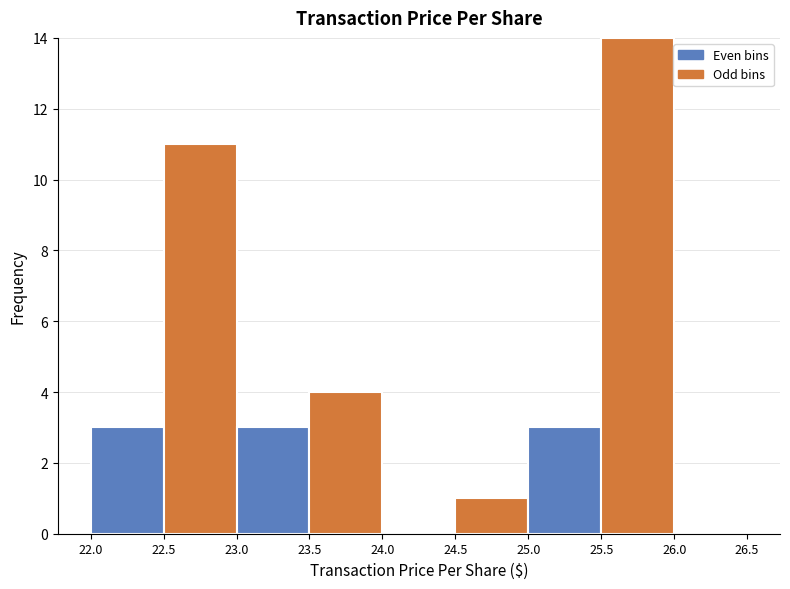

Reading left to right, list every bar in this chart as the range it spans on the x-axis followed by its height. The values are not printed on the chart, so give them approximately, as read against the axis.

22.0 to 22.5: 3
22.5 to 23.0: 11
23.0 to 23.5: 3
23.5 to 24.0: 4
24.0 to 24.5: 0
24.5 to 25.0: 1
25.0 to 25.5: 3
25.5 to 26.0: 14
26.0 to 26.5: 0